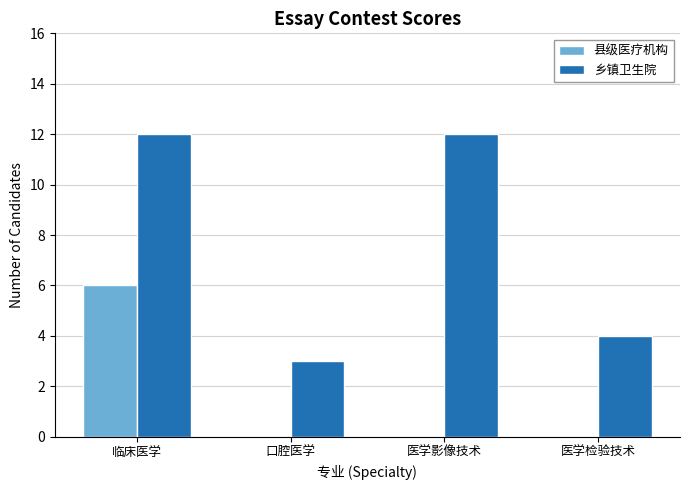

Is the value of 县级医疗机构 at 口腔医学 greater than the value of 乡镇卫生院 at 口腔医学?

No